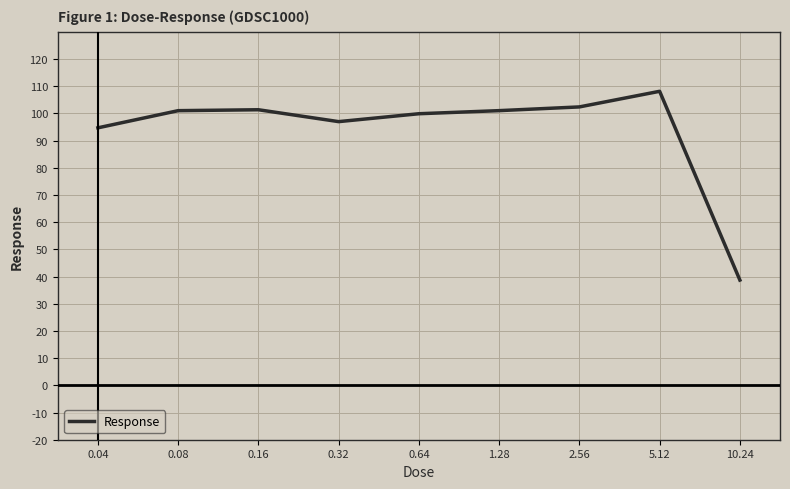

What position from the right is 0.32?

6